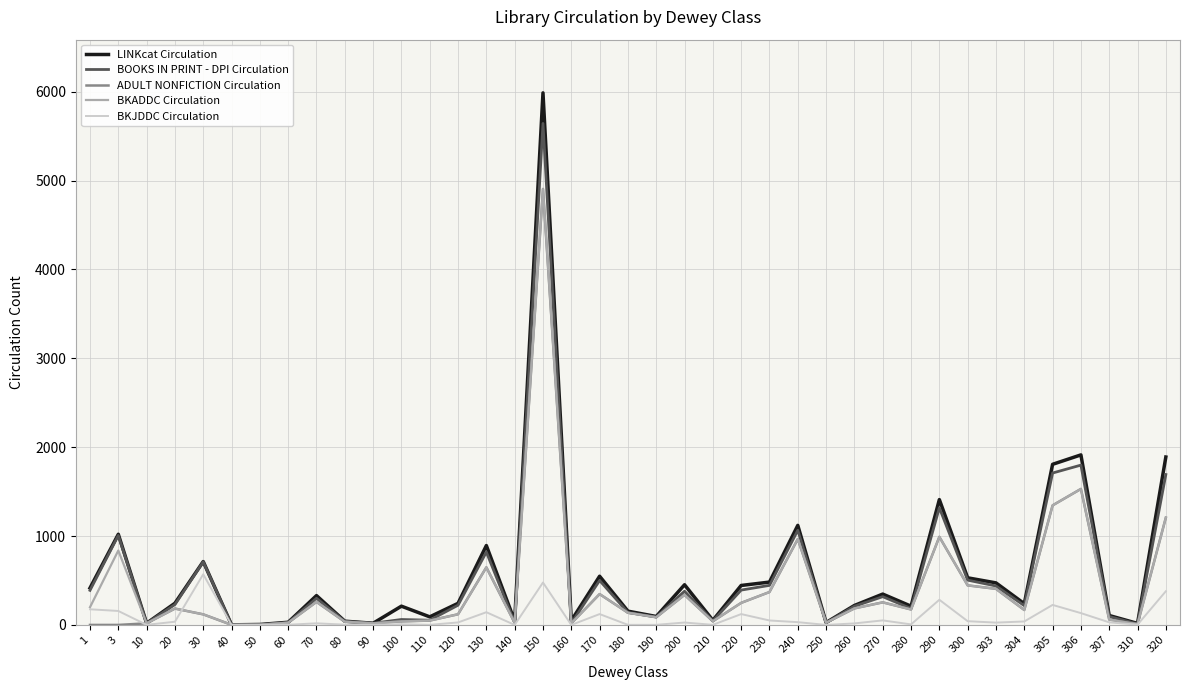

At how many categories does at least one series exceed 1274?

5